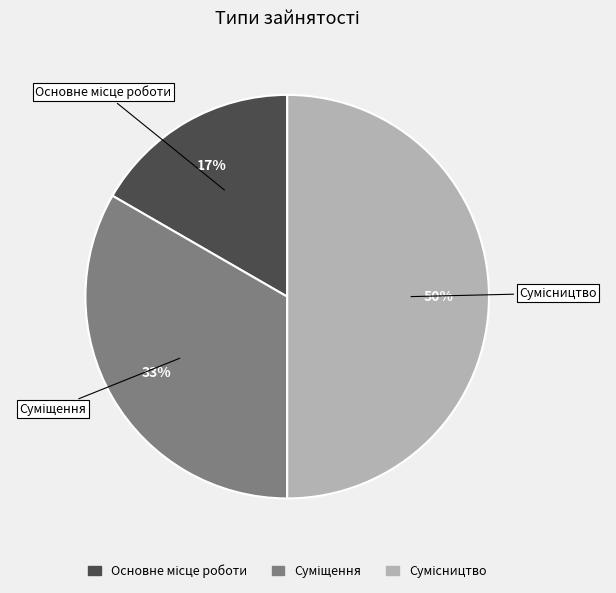

To the nearest percent, what is the average slice percentage?

33%